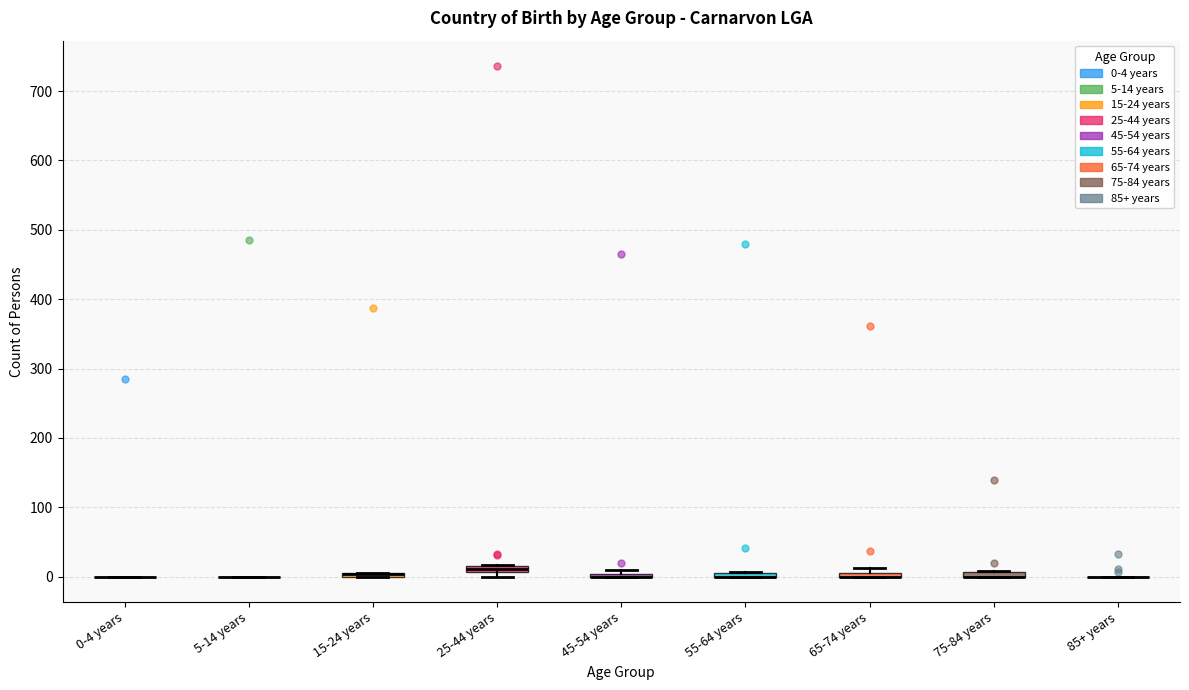

Where is the lower edge of the box for 65-74 years on the y-axis? The values are not printed on the chart, so give them approximately, as read against the axis.

0